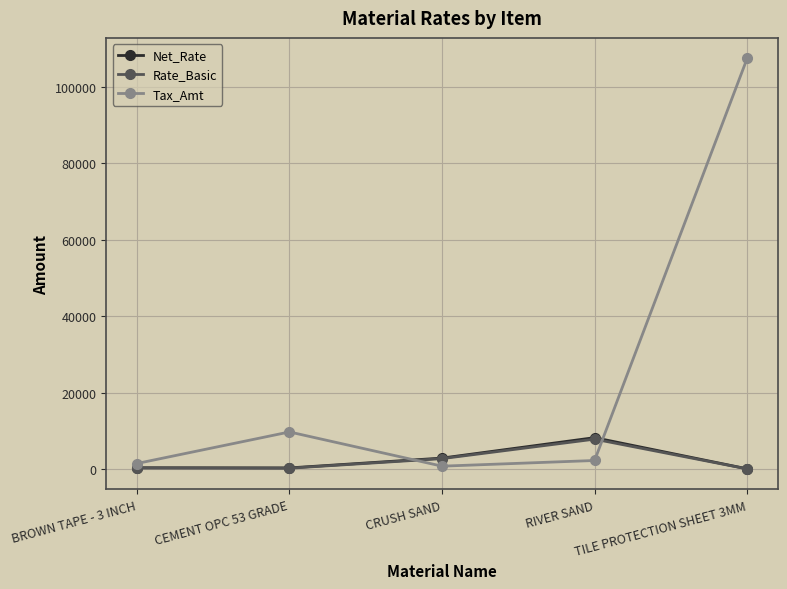

Which series has the largest total across all categories?

Tax_Amt